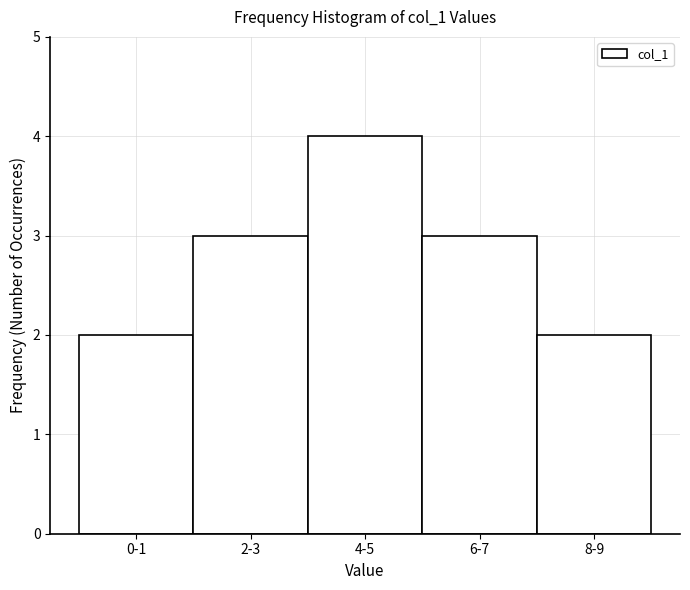

Reading left to right, transcribe all the data shown in this chart.

0-1=2	2-3=3	4-5=4	6-7=3	8-9=2